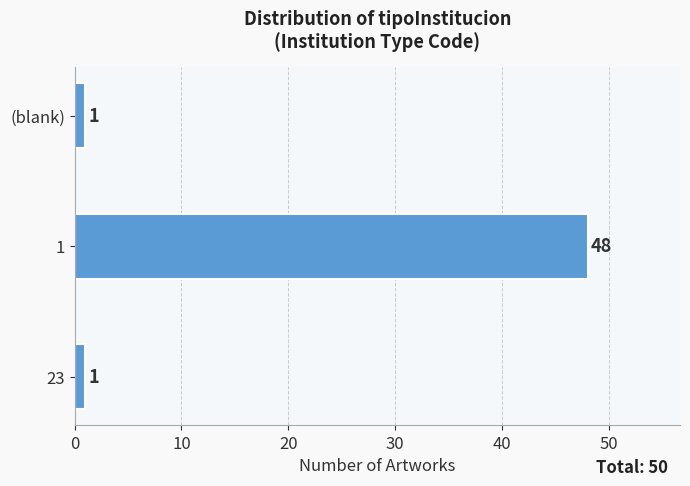

Reading bottom to top, list all the values displayed in this chart.

23=1	1=48	(blank)=1